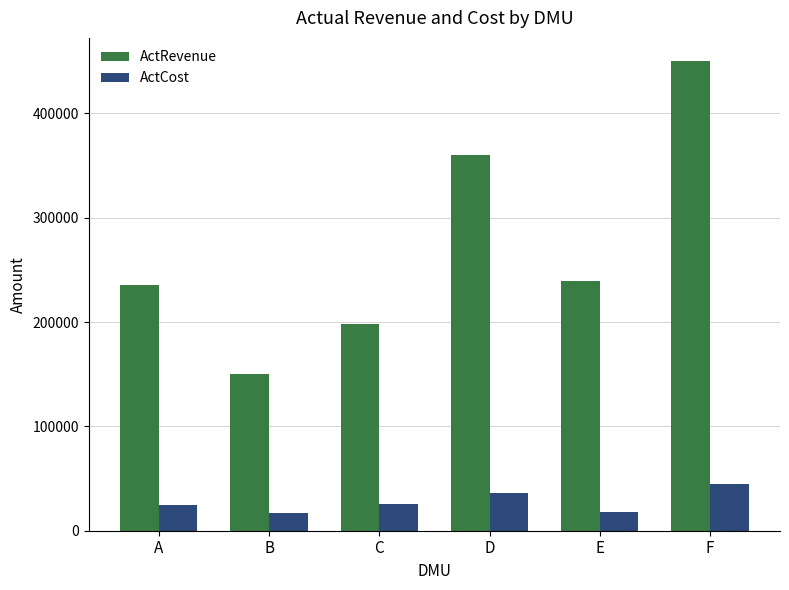

List the series in order of their peak value, highest first.

ActRevenue, ActCost